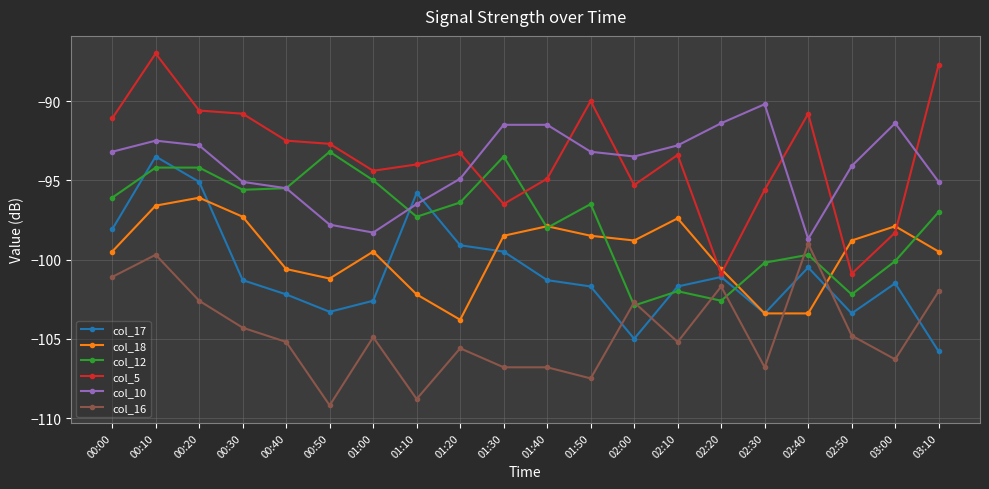

True or false: col_18 has a value of -98.5 at 01:50.

True